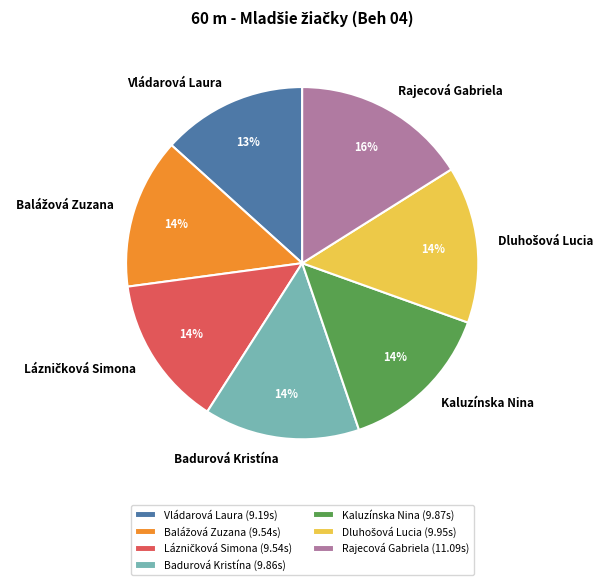

Is there any slice that represents more than half of the pie?

No